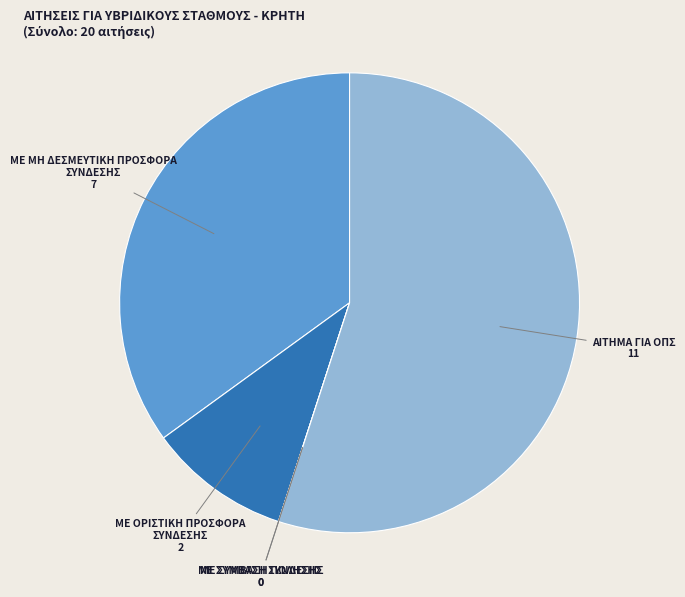

Which has a higher value, ΑΙΤΗΜΑ ΓΙΑ ΟΠΣ or ΜΕ ΜΗ ΔΕΣΜΕΥΤΙΚΗ ΠΡΟΣΦΟΡΑ ΣΥΝΔΕΣΗΣ?

ΑΙΤΗΜΑ ΓΙΑ ΟΠΣ